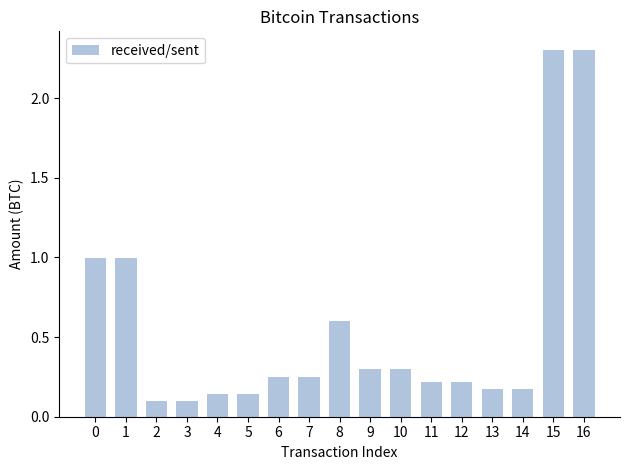

What is the average value?

0.6